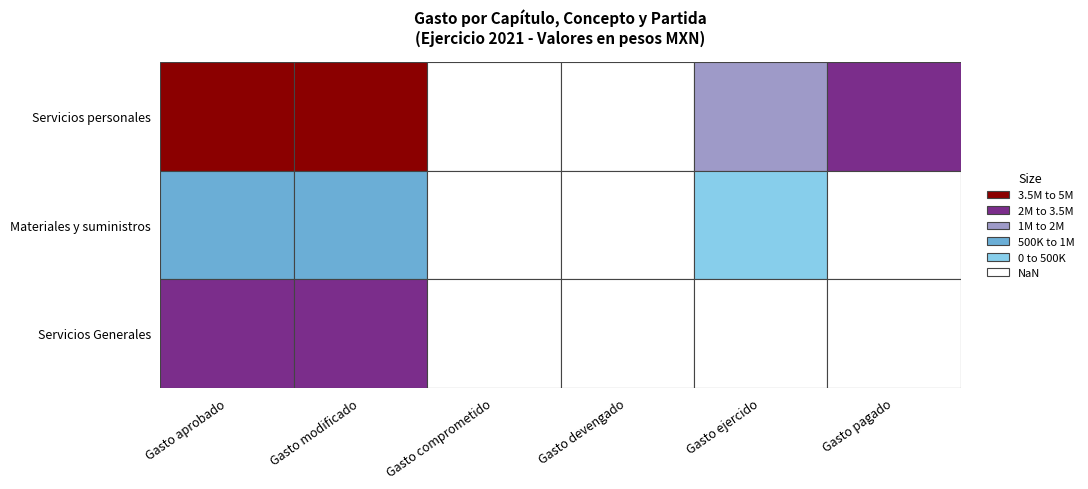

What is the total value across all series at Gasto ejercido?

1055595.5